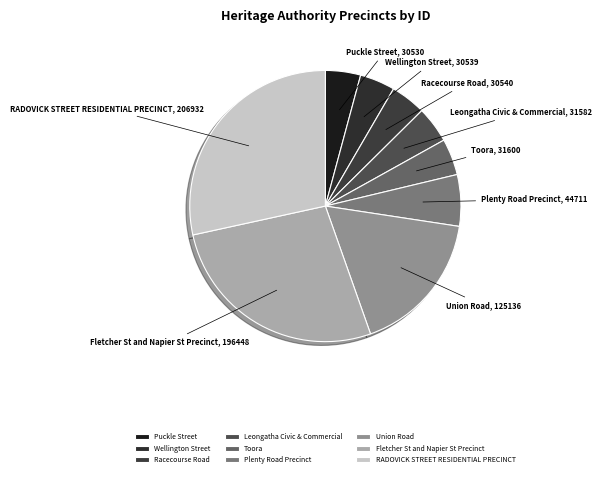

What is the largest slice in the pie chart?

RADOVICK STREET RESIDENTIAL PRECINCT